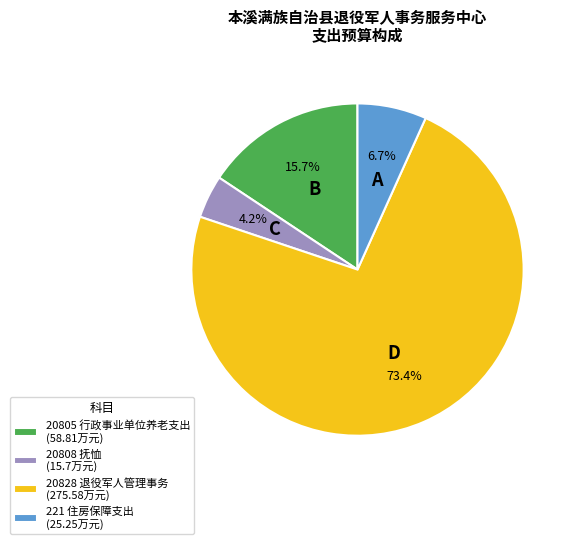

Which slice is the largest?

20828 退役军人管理事务 (275.58万元)